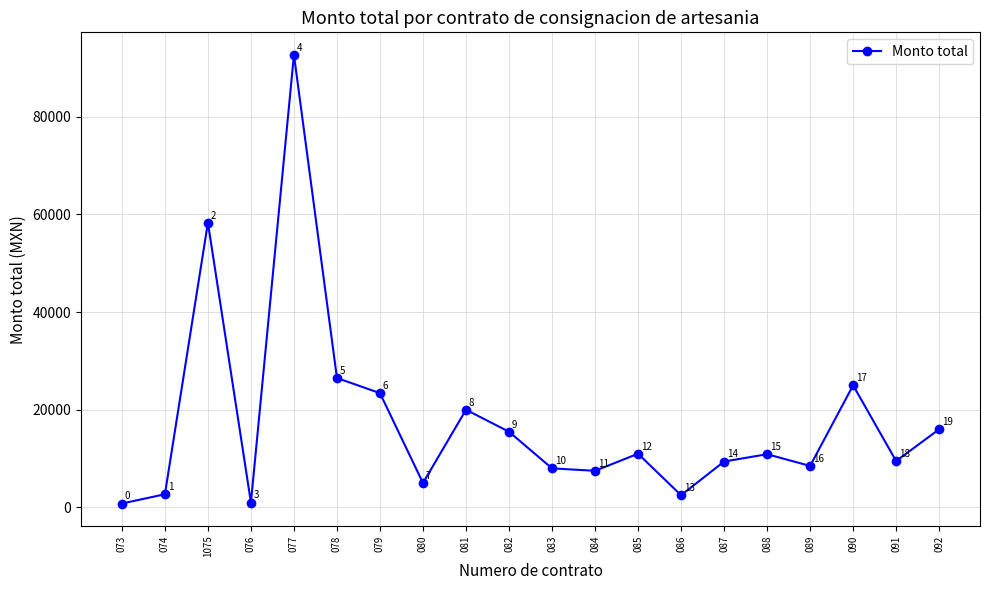

Does the chart have visible grid lines?

Yes